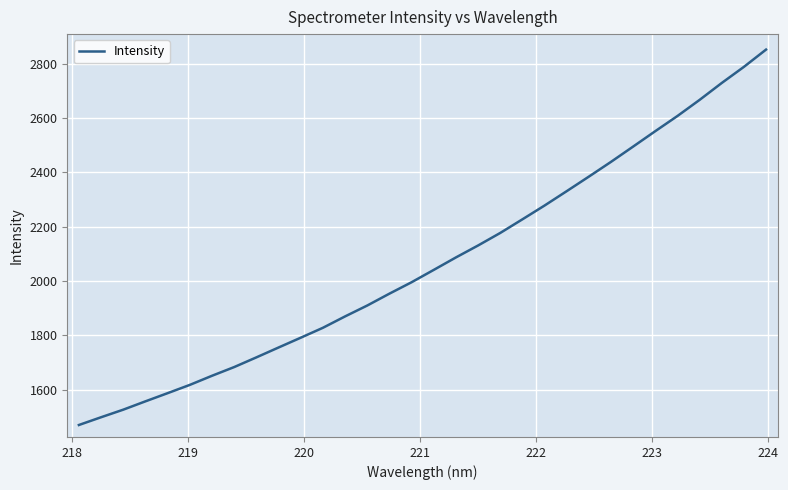

Does the chart have visible grid lines?

Yes